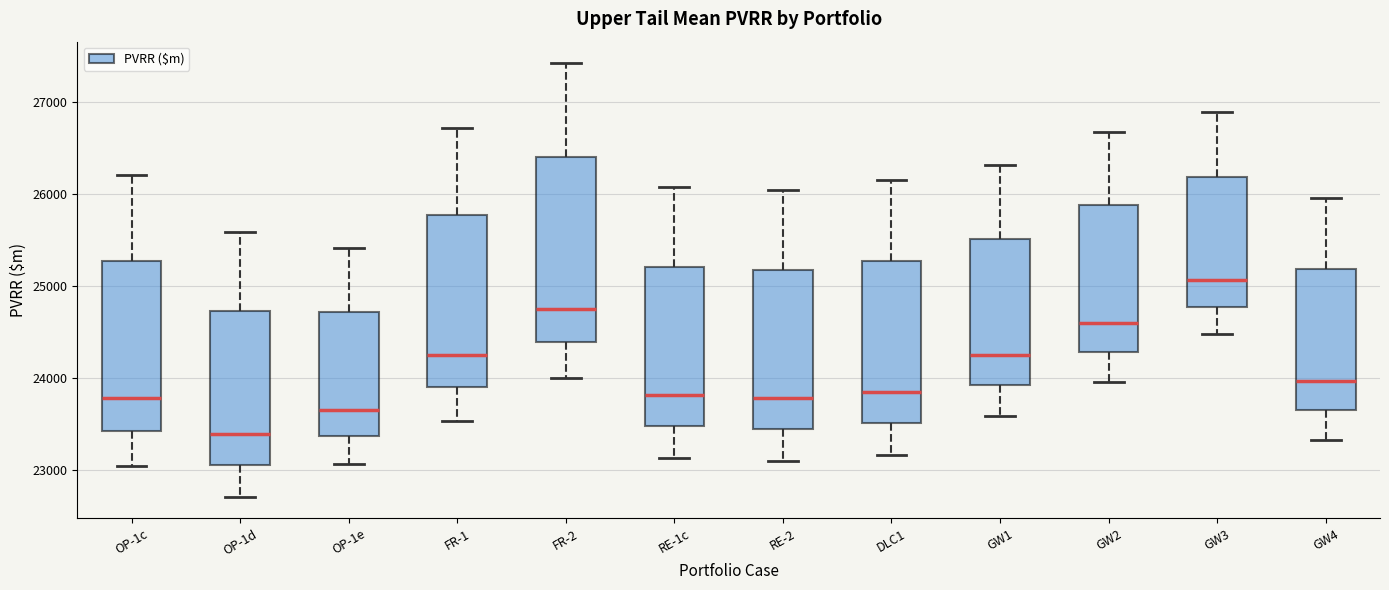

Reading left to right, transcribe this box plot: for each box, give where its median line is, the range the box spans, and where its two whiskers end, as read against the y-axis. The values are not printed on the chart, so give them approximately, as read against the axis.

OP-1c: median 23800, box 23400 to 25300, whiskers 23000 to 26200
OP-1d: median 23400, box 23100 to 24700, whiskers 22700 to 25600
OP-1e: median 23700, box 23400 to 24700, whiskers 23100 to 25400
FR-1: median 24300, box 23900 to 25800, whiskers 23500 to 26700
FR-2: median 24800, box 24400 to 26400, whiskers 24000 to 27400
RE-1c: median 23800, box 23500 to 25200, whiskers 23100 to 26100
RE-2: median 23800, box 23500 to 25200, whiskers 23100 to 26000
DLC1: median 23900, box 23500 to 25300, whiskers 23200 to 26200
GW1: median 24300, box 23900 to 25500, whiskers 23600 to 26300
GW2: median 24600, box 24300 to 25900, whiskers 24000 to 26700
GW3: median 25100, box 24800 to 26200, whiskers 24500 to 26900
GW4: median 24000, box 23700 to 25200, whiskers 23300 to 26000